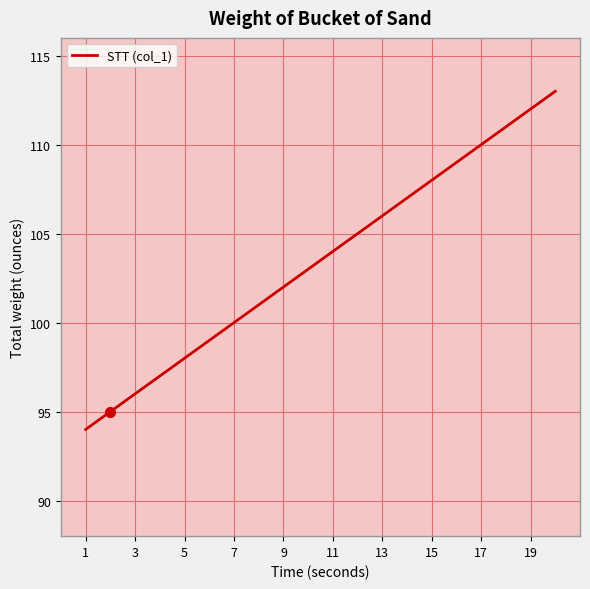

How many values are below 104?

10